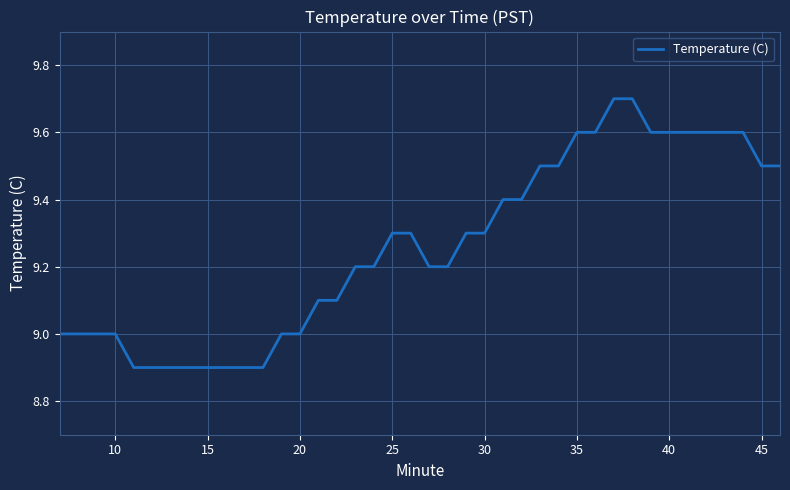

How many values are between 9 and 10?

32